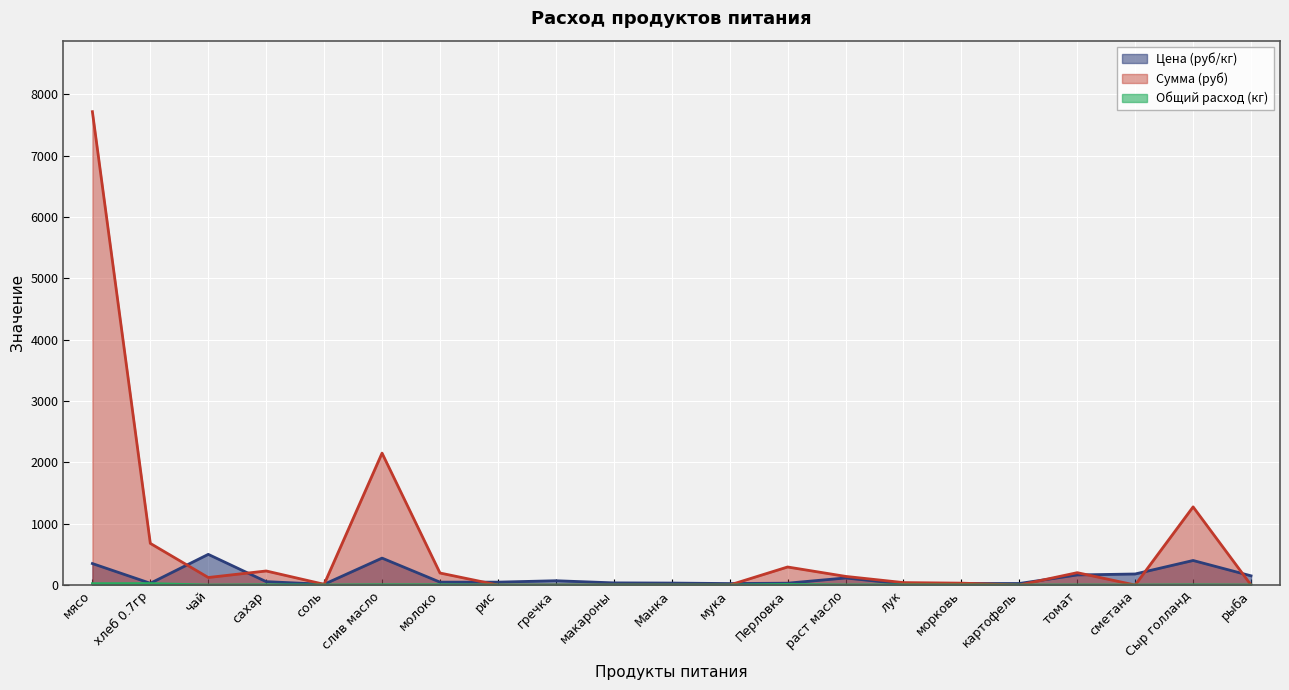

How many lines are shown in the chart?

3